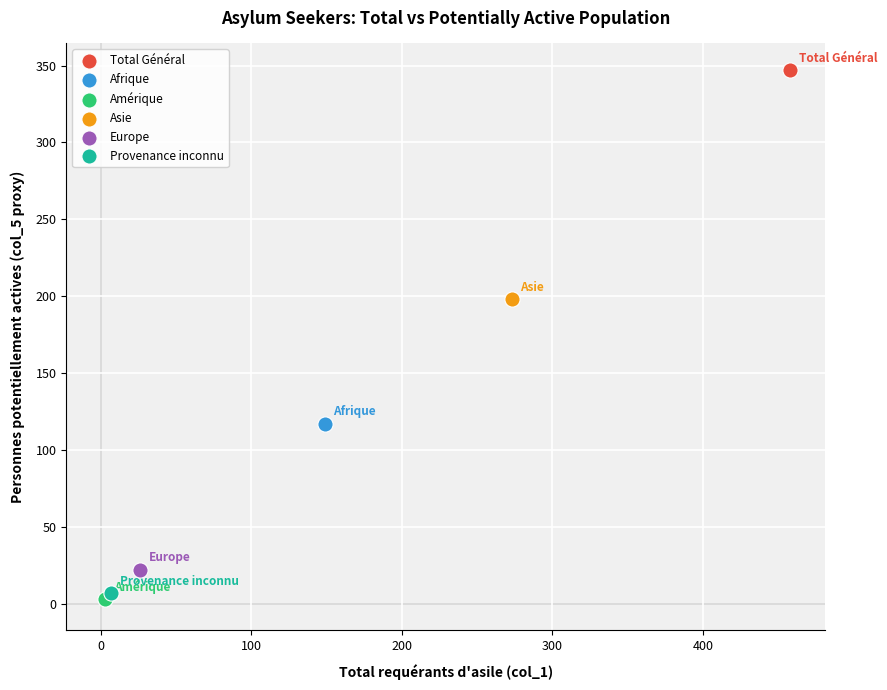

Which series contains the highest Y value?

Total Général